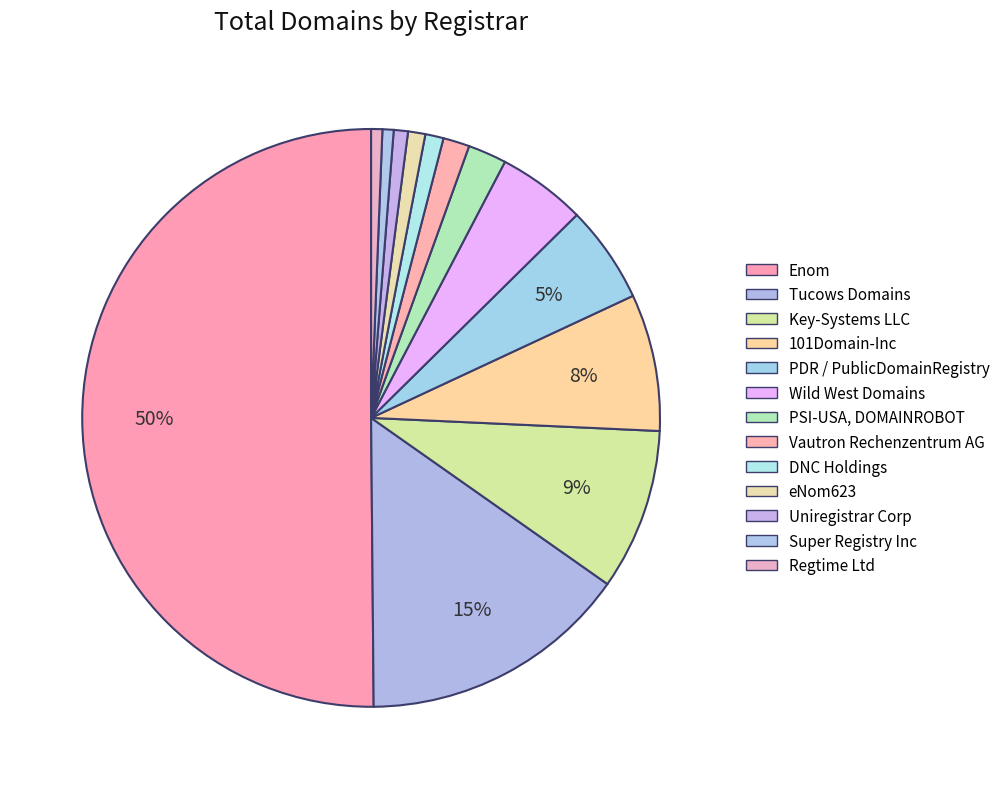

Count the number of slices in the pie.

13